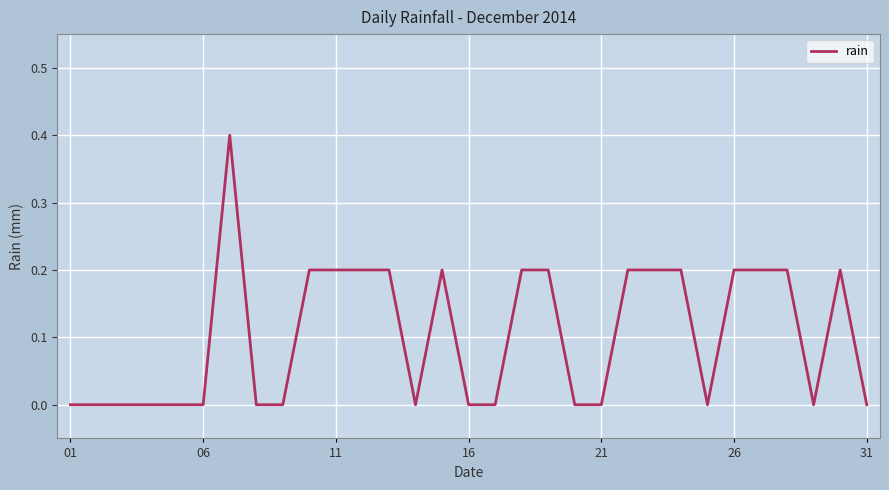

What is the maximum value shown in the chart?

0.4